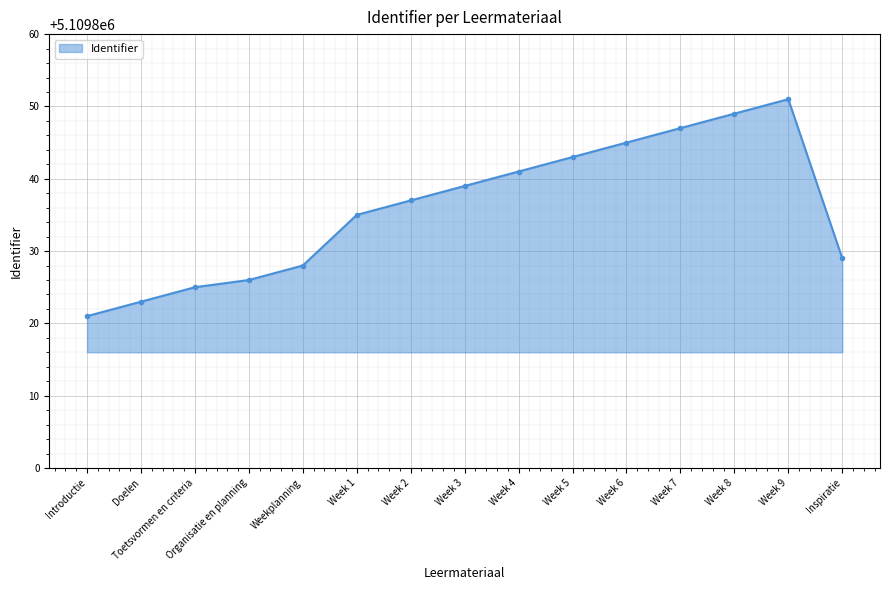

What is the change in value from Organisatie en planning to Week 6?

+19